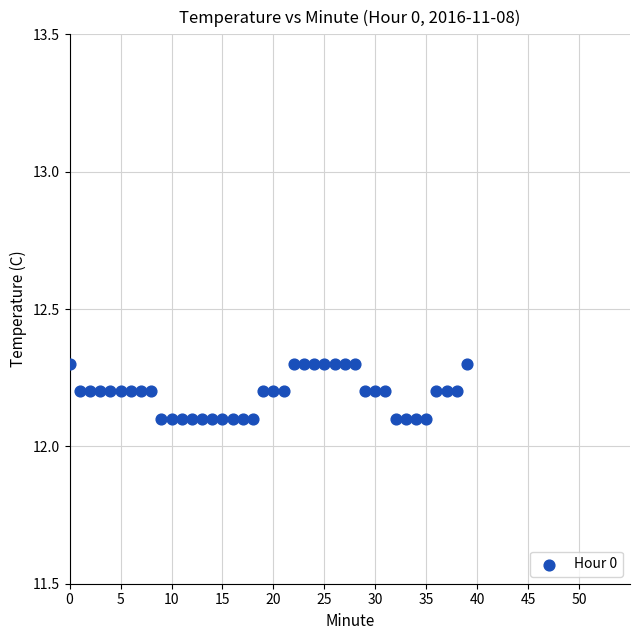

Count the number of points in this scatter plot.

40